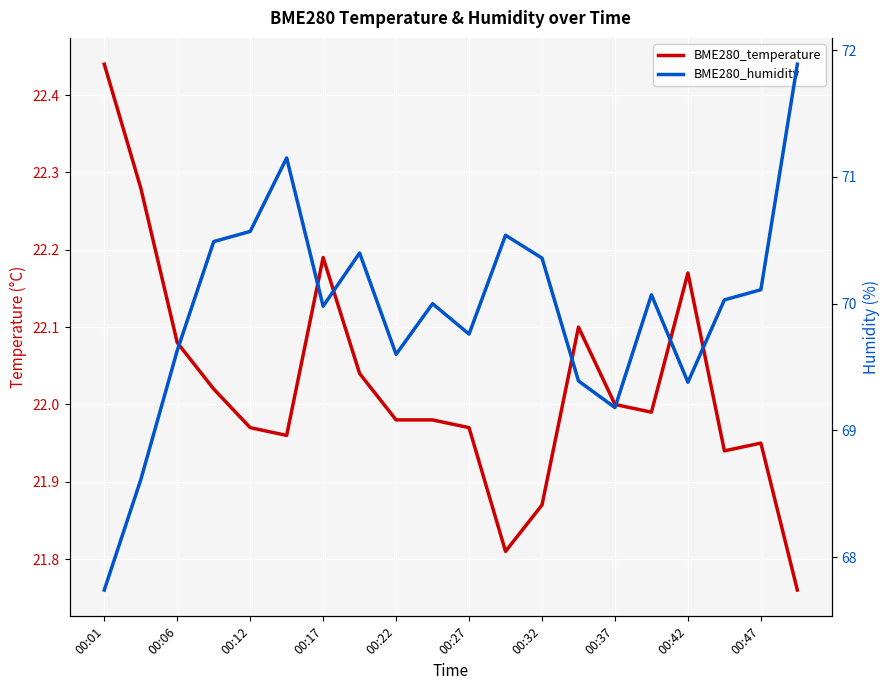

Is the value of BME280_temperature at 11 greater than the value of BME280_humidity at 00:22?

No